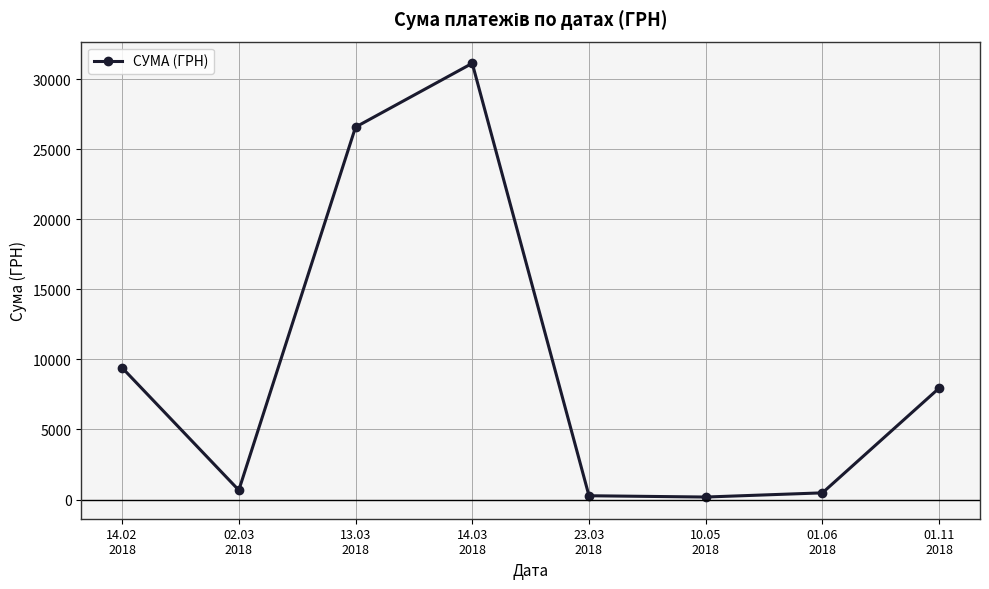

True or false: the data shows 31120.9 at 14.03
2018.

True